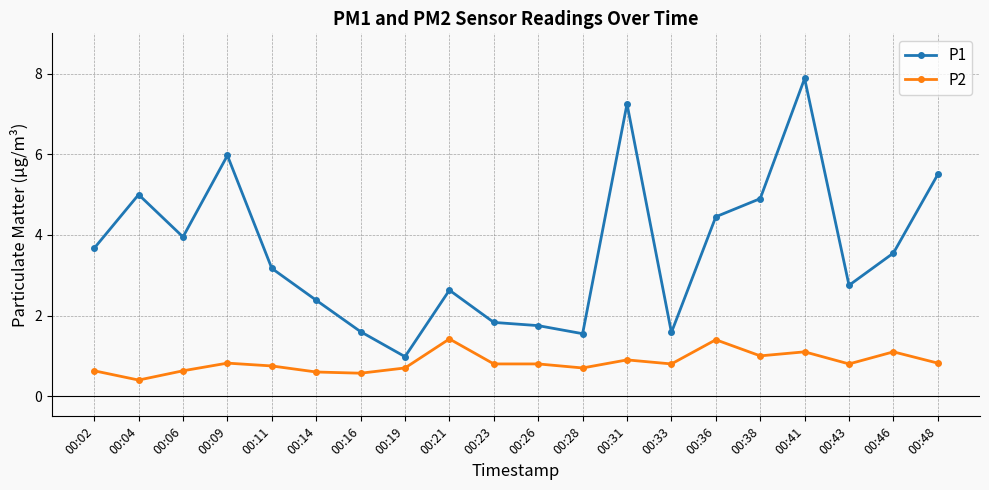

What is the spread (max minus min) of values at 00:14?

1.8